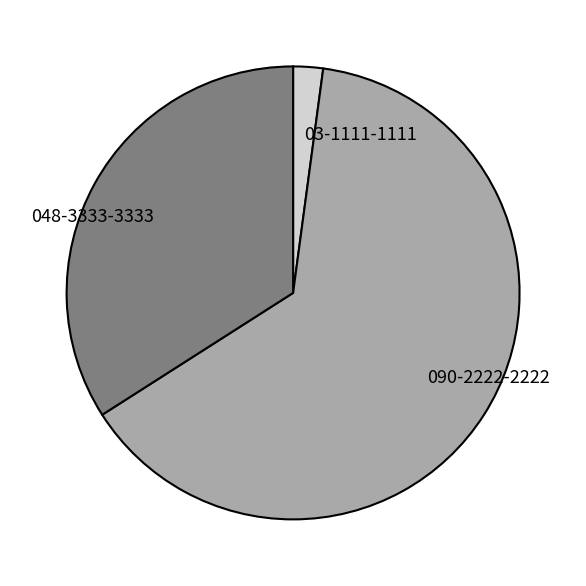

Does any single category account for the majority?

Yes